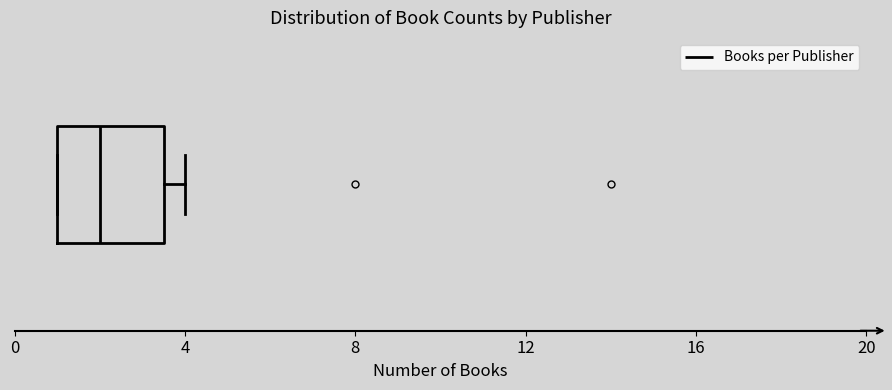

Transcribe this box plot: give where the median line is, the range the box spans, and where the two whiskers end, as read against the x-axis. The values are not printed on the chart, so give them approximately, as read against the axis.

median 2.0, box 1.0 to 3.5, whiskers 1.0 to 4.0